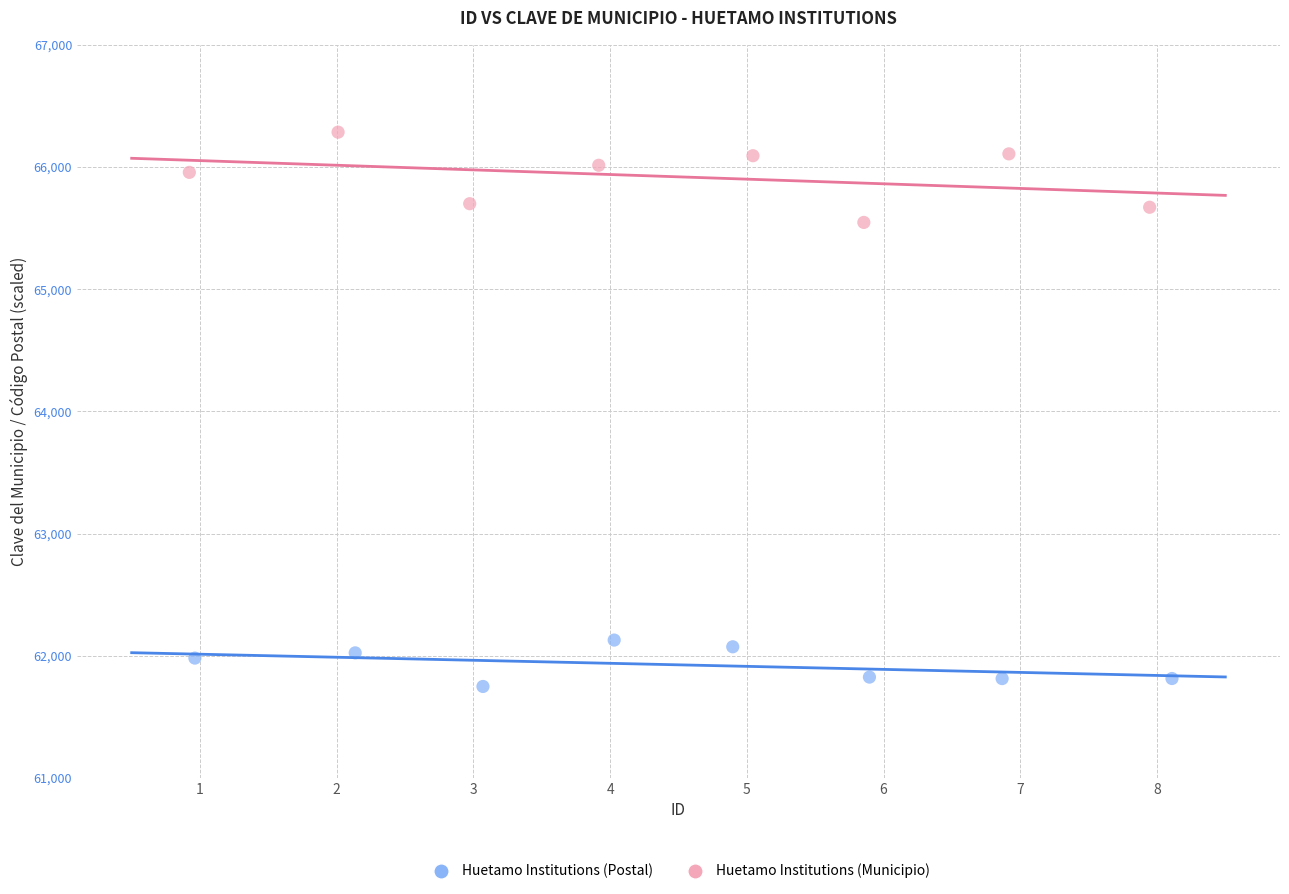

Which series has the largest Y range (max minus min)?

Huetamo Institutions (Municipio)